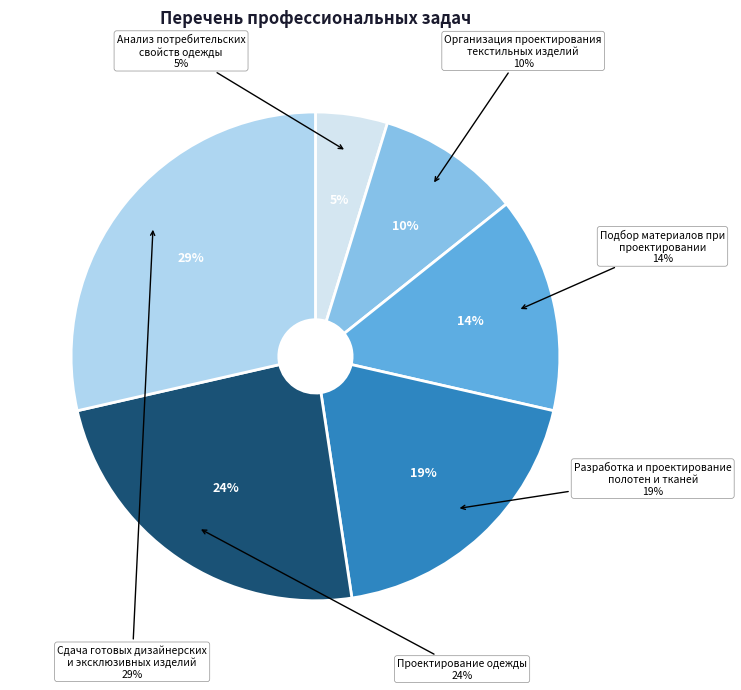

Which category has the smallest portion of the pie?

Анализ потребительских
свойств одежды